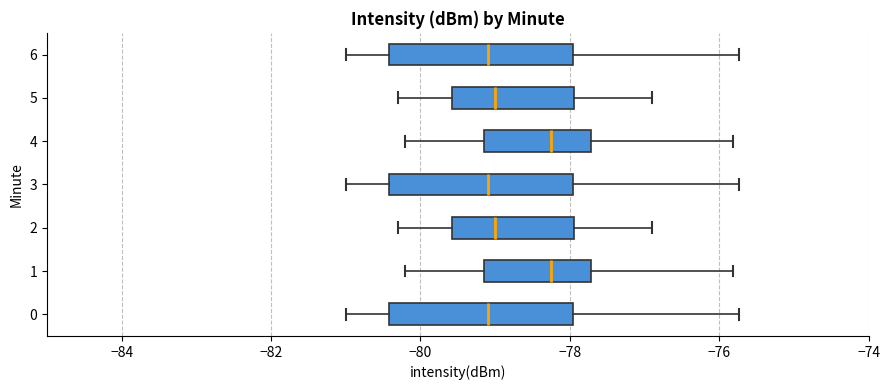

Reading bottom to top, transcribe this box plot: for each box, give where its median line is, the range the box spans, and where its two whiskers end, as read against the x-axis. The values are not printed on the chart, so give them approximately, as read against the axis.

0: median -79.0, box -80.4 to -78.0, whiskers -81.0 to -75.8
1: median -78.2, box -79.2 to -77.8, whiskers -80.2 to -75.8
2: median -79.0, box -79.6 to -78.0, whiskers -80.2 to -76.8
3: median -79.0, box -80.4 to -78.0, whiskers -81.0 to -75.8
4: median -78.2, box -79.2 to -77.8, whiskers -80.2 to -75.8
5: median -79.0, box -79.6 to -78.0, whiskers -80.2 to -76.8
6: median -79.0, box -80.4 to -78.0, whiskers -81.0 to -75.8